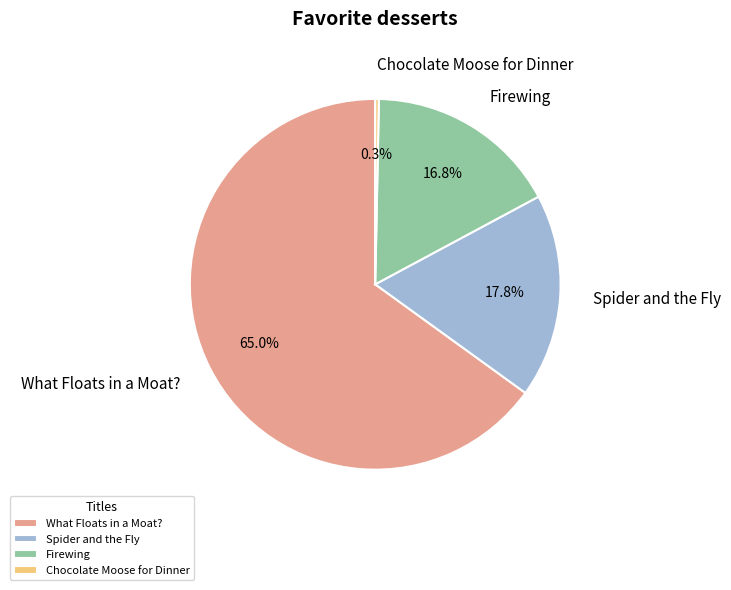

How many segments does this pie chart have?

4